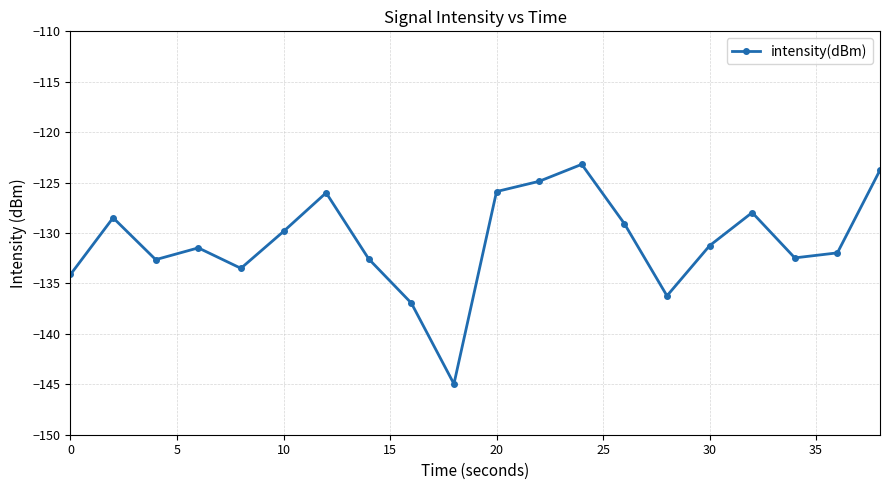

What is the average value?

-130.9